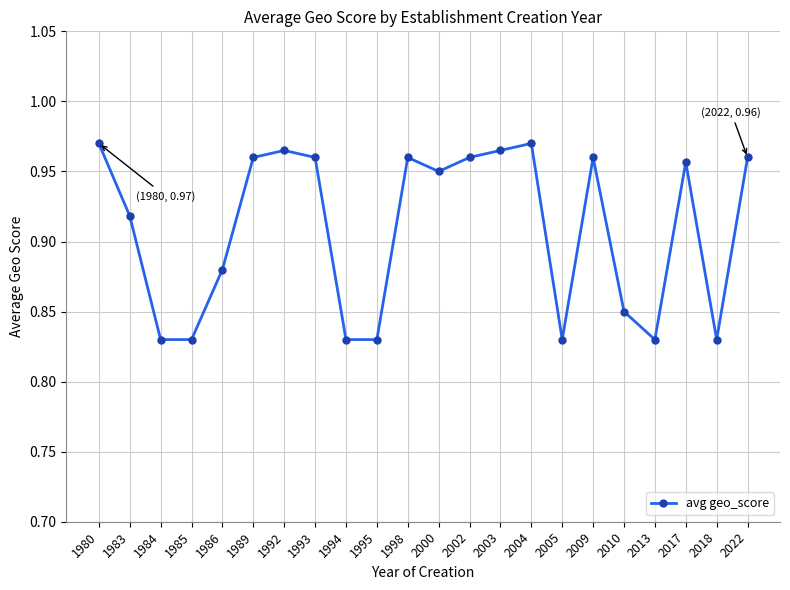

Count the values in the range 0 to 1.

22